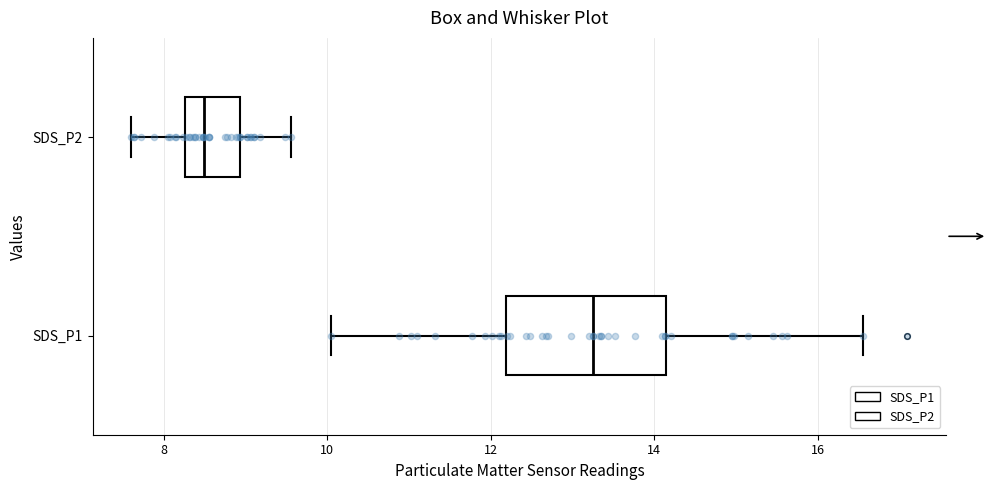

Which box's median line is the furthest to the right?

SDS_P1